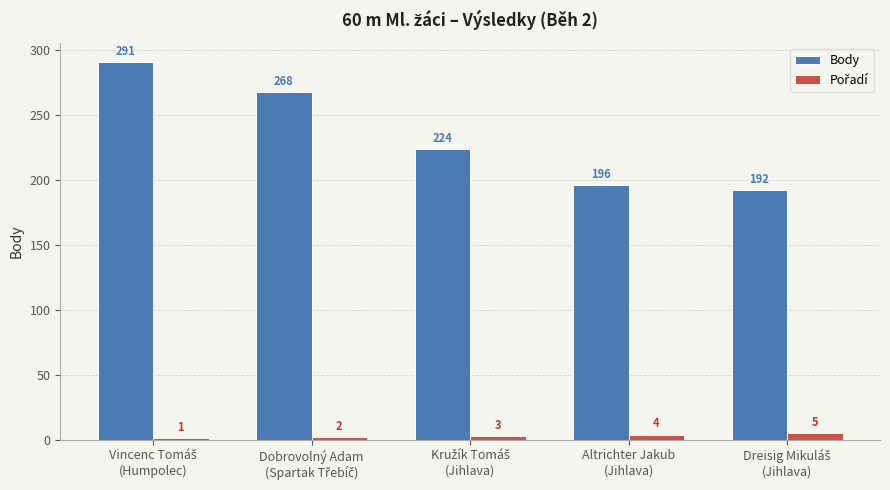

Which series has the widest spread of values?

Body